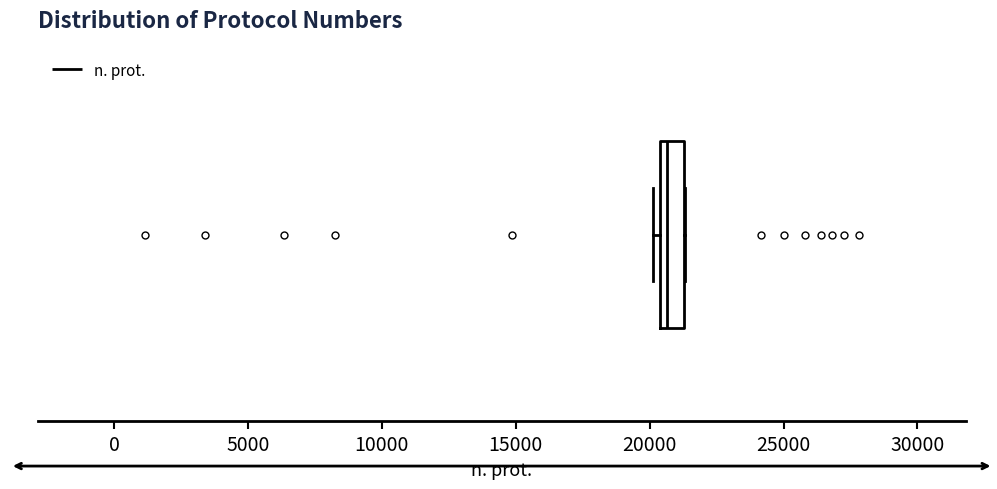

Read this box plot against the x-axis: the position of the median line, the range covered by the box, and the ends of both whiskers. The values are not printed on the chart, so give them approximately, as read against the axis.

median 20500 (just right of the box's left edge), box 20500 to 21500, whiskers 20000 to 21500